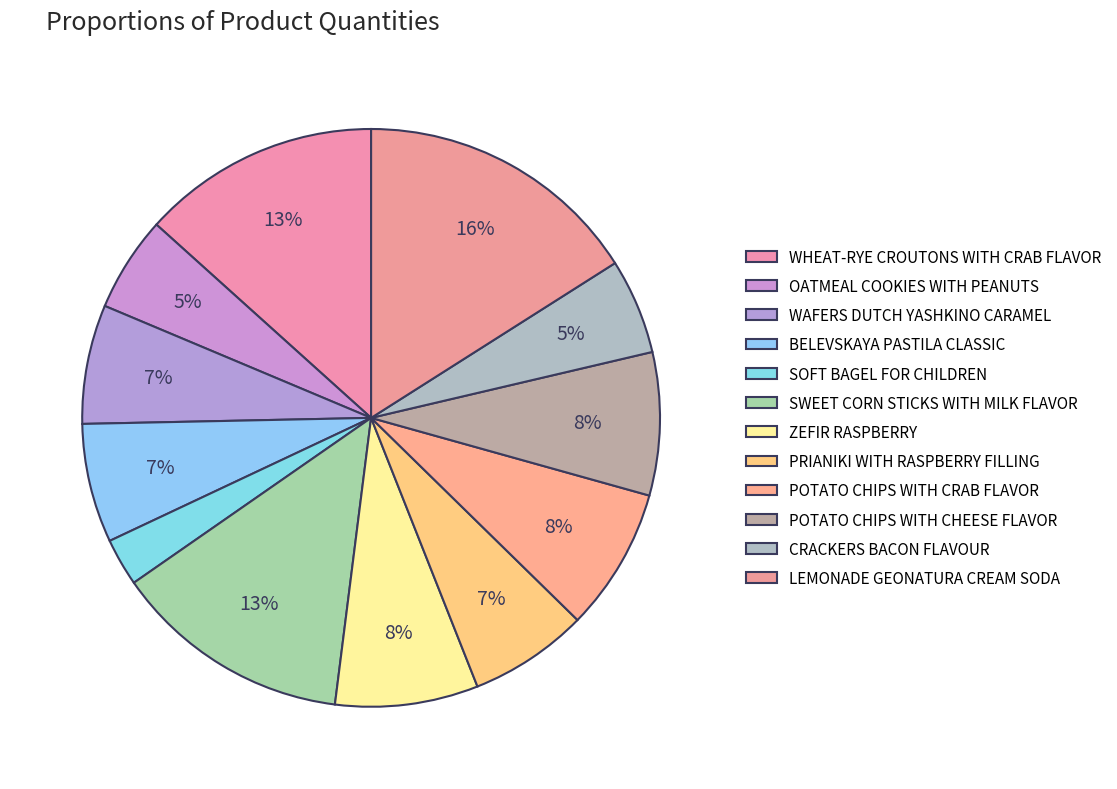

True or false: SOFT BAGEL FOR CHILDREN accounts for 3% of the total.

True